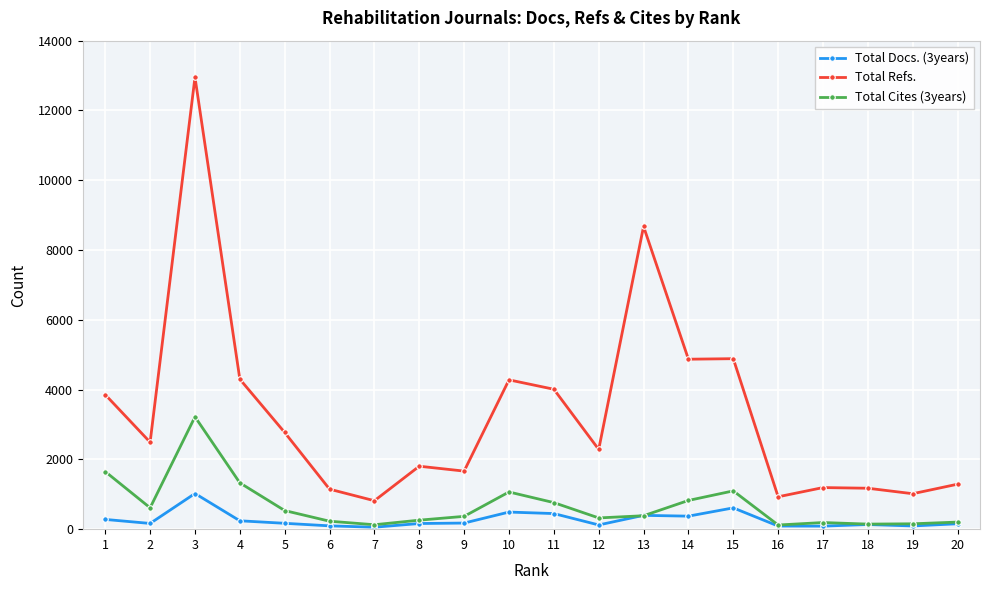

True or false: Total Cites (3years) and Total Refs. intersect in this chart.

False